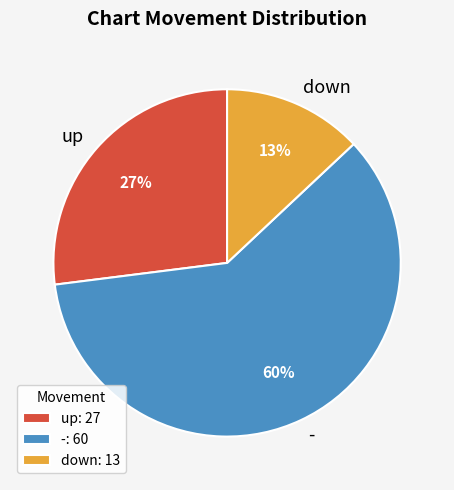

Does any single category account for the majority?

Yes